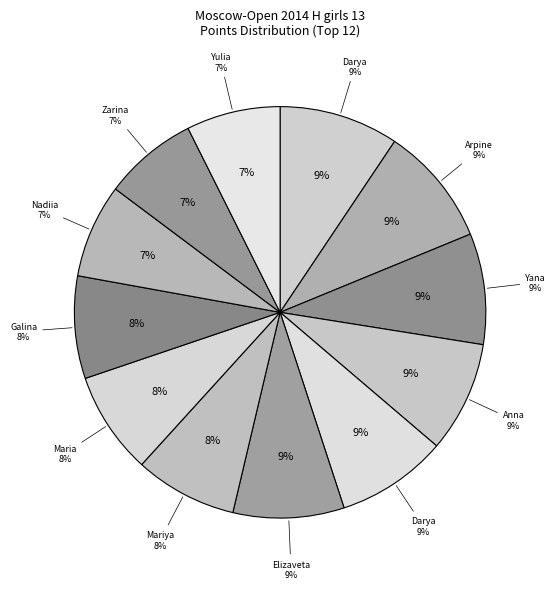

What is the smallest slice in the pie chart?

Shpanko Nadiia